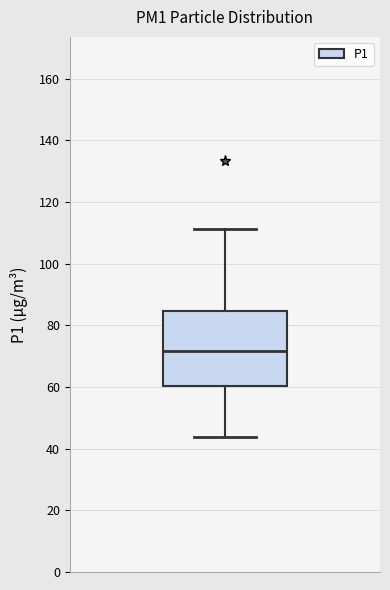

Transcribe this box plot: give where the median line is, the range the box spans, and where the two whiskers end, as read against the y-axis. The values are not printed on the chart, so give them approximately, as read against the axis.

median 72, box 60 to 84, whiskers 44 to 112